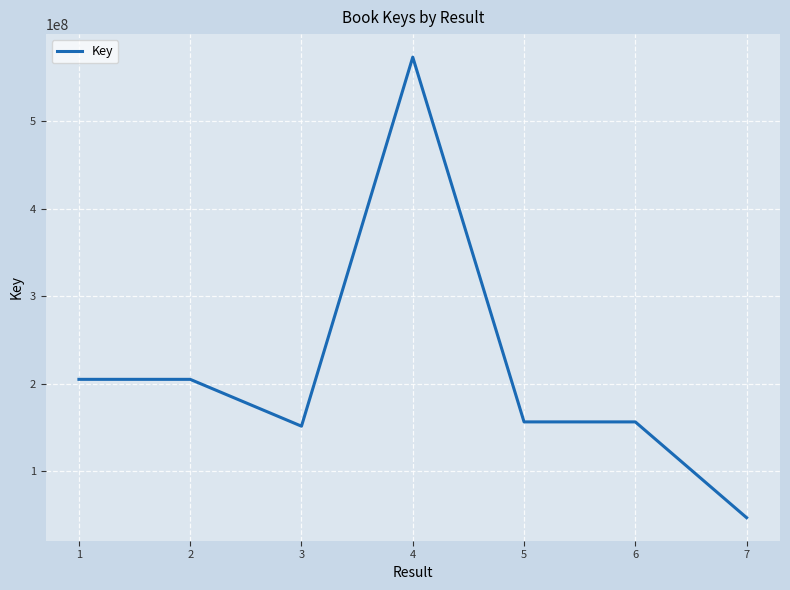

What is the difference between the maximum and minimum values?

526453184